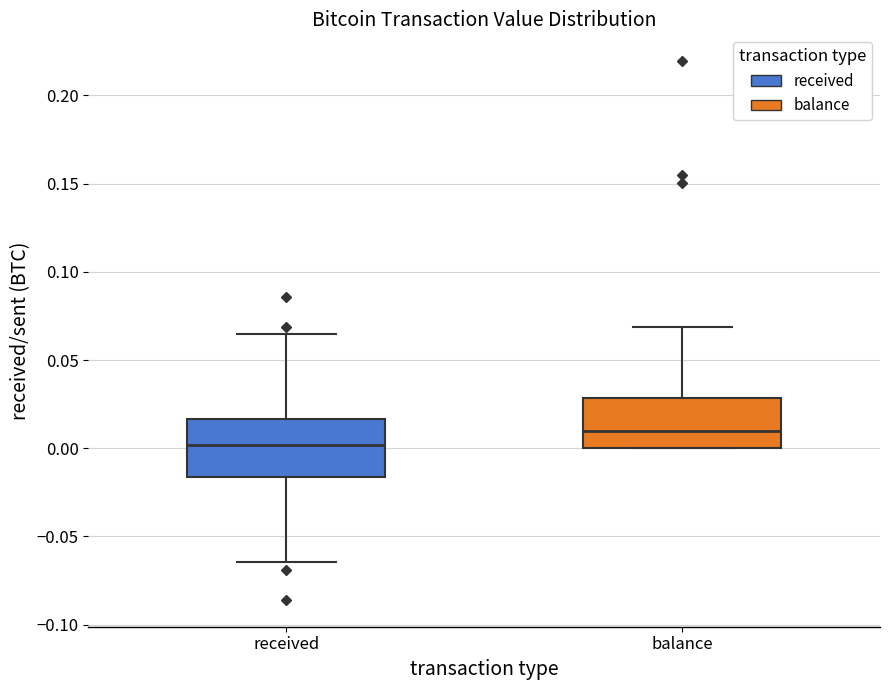

Where is the lower edge of the box for balance on the y-axis? The values are not printed on the chart, so give them approximately, as read against the axis.

0.000